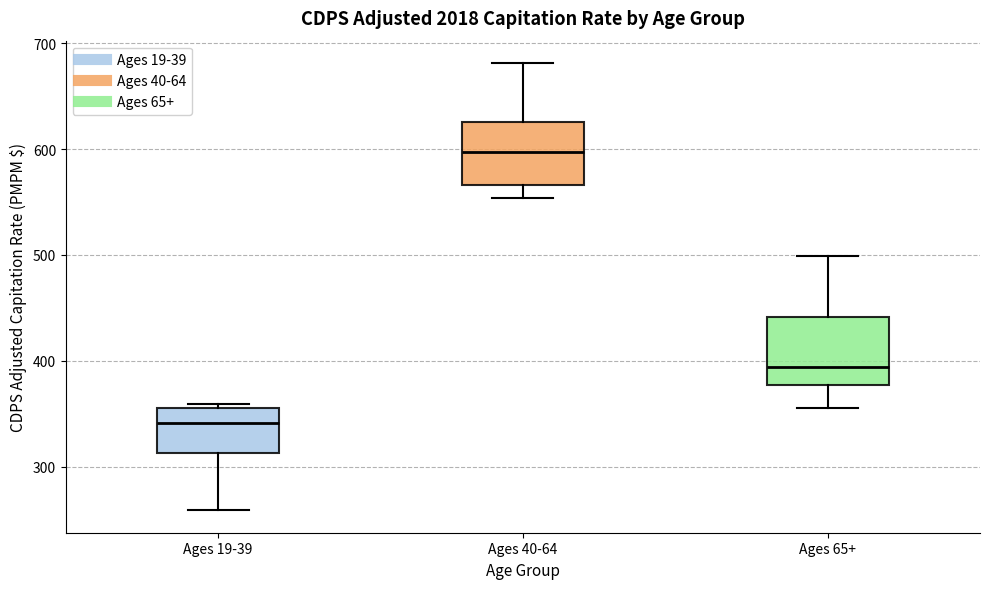

Where is the lower edge of the box for Ages 65+ on the y-axis? The values are not printed on the chart, so give them approximately, as read against the axis.

380